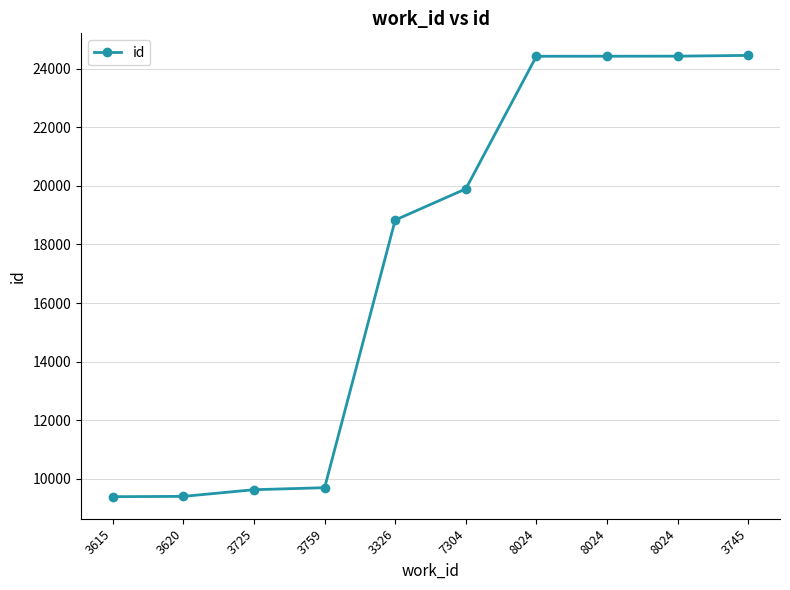

Reading left to right, transcribe all the data shown in this chart.

3615=9388	3620=9398	3725=9626	3759=9694	3326=18835	7304=19899	8024=24427	8024=24429	8024=24431	3745=24457